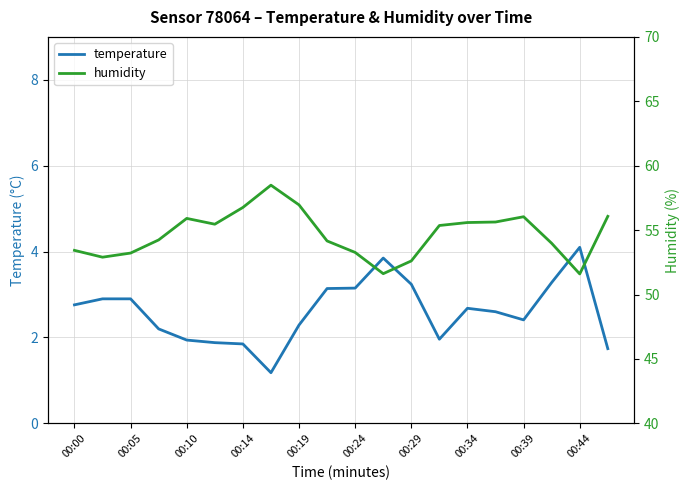

True or false: temperature and humidity cross at least once.

False